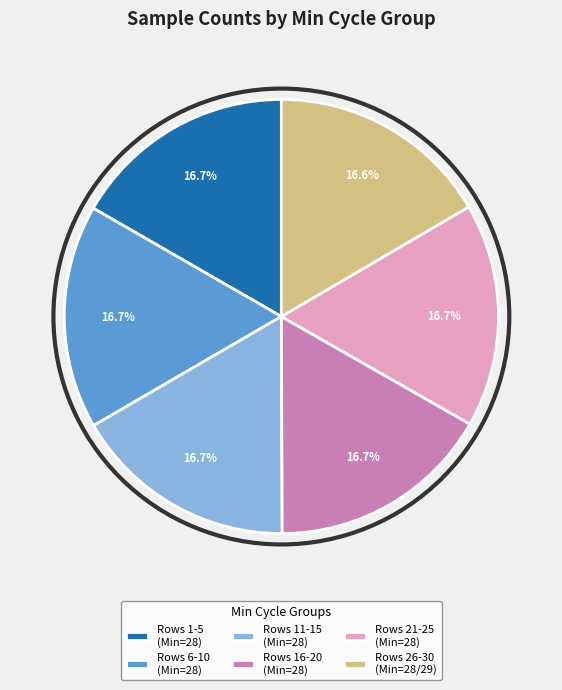

Approximately how many times larger is the value at Rows 1-5 (Min=28) compared to Rows 16-20 (Min=28)?

1.0